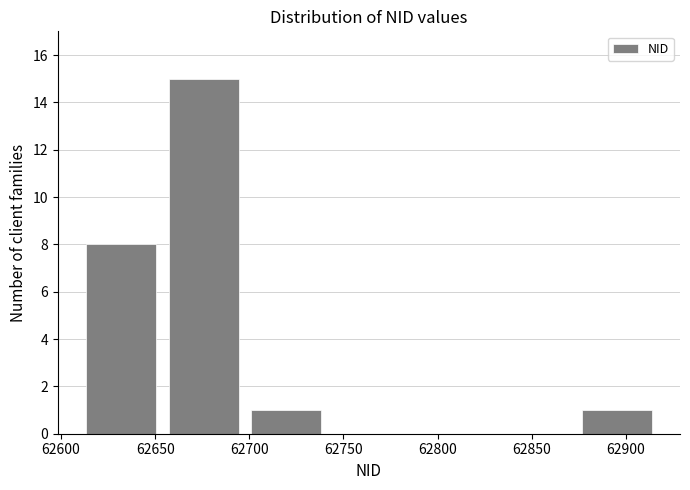

Over which range of the x-axis is the bar tallest?

62655 to 62700